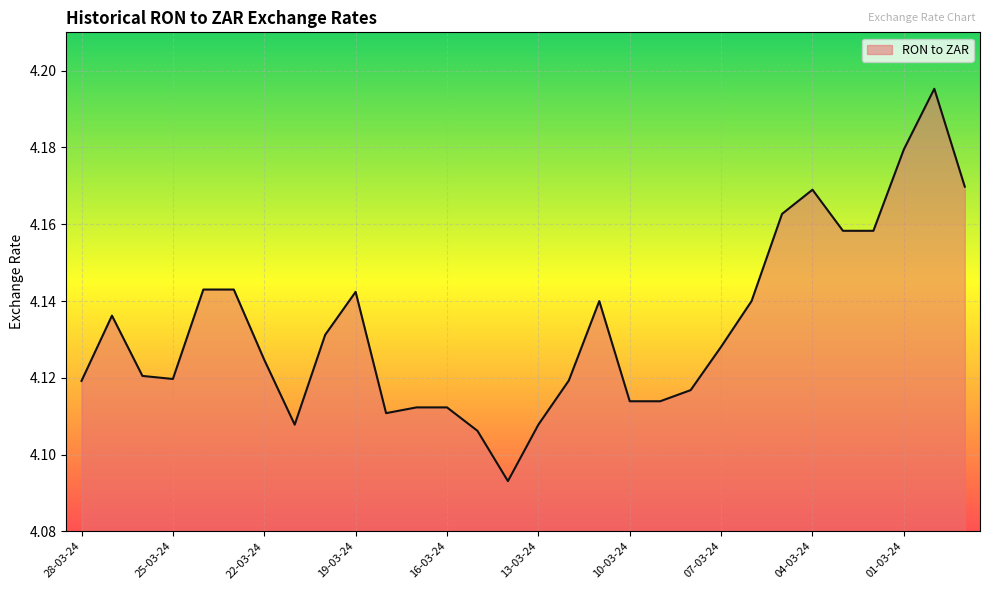

What is the value of the 30th point from the left?

4.2